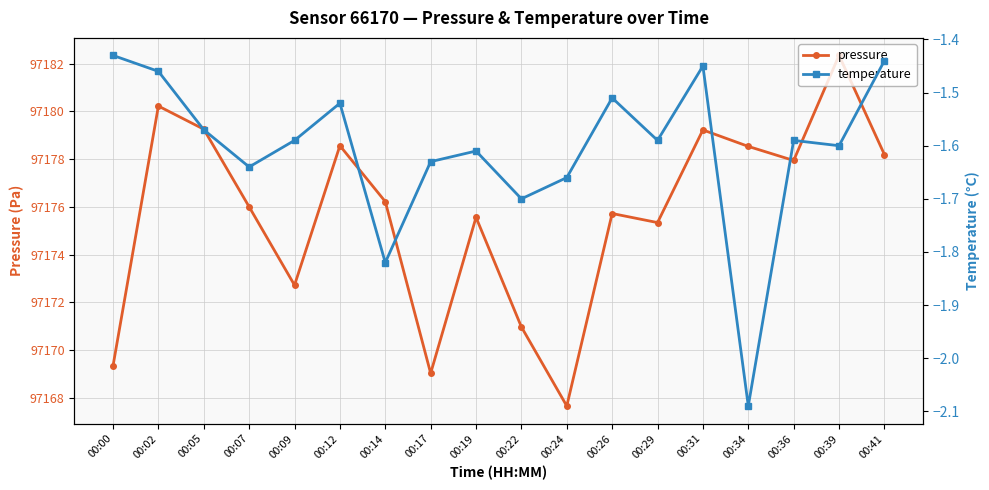

What is the difference between the pressure values at 00:26 and 00:19?

0.2